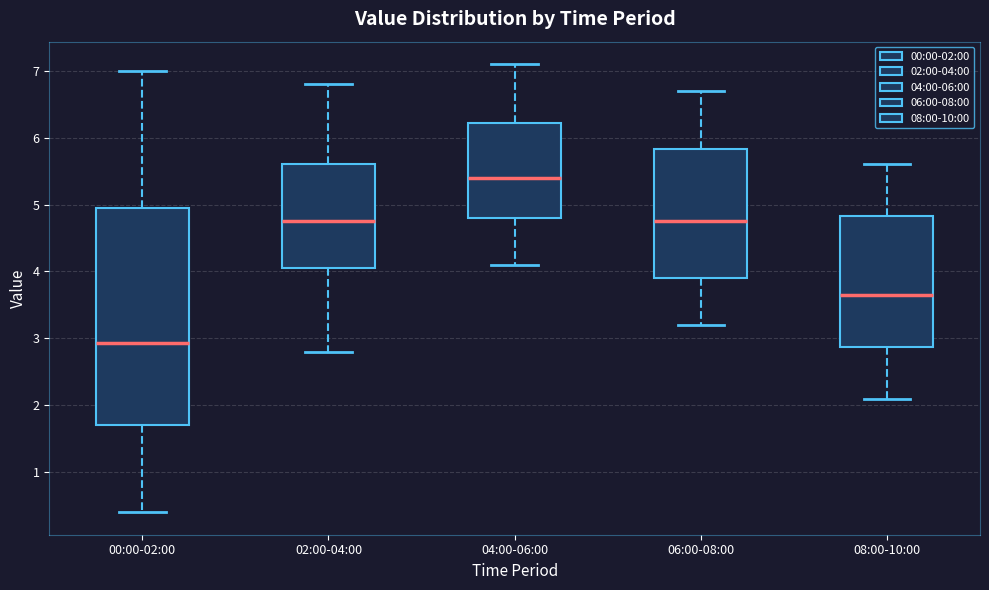

Comparing the boxes themselves (not the whiskers), which one is the tallest?

00:00-02:00